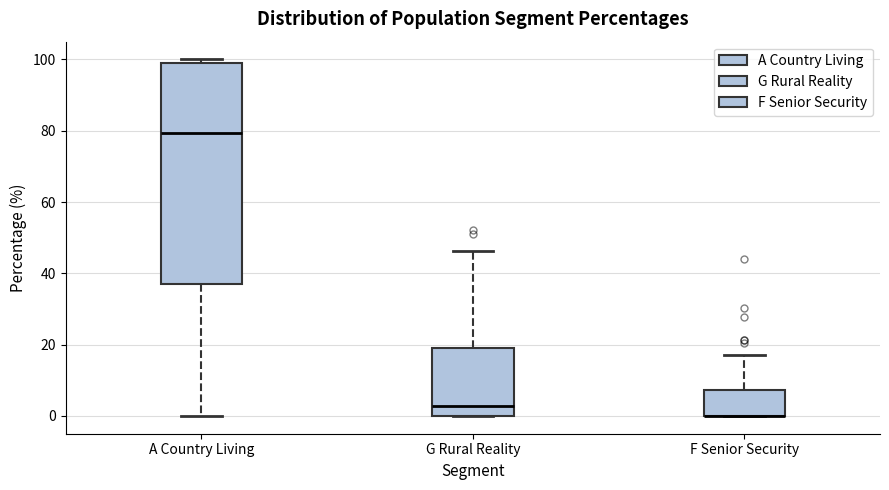

Where is the lower edge of the box for A Country Living on the y-axis? The values are not printed on the chart, so give them approximately, as read against the axis.

38